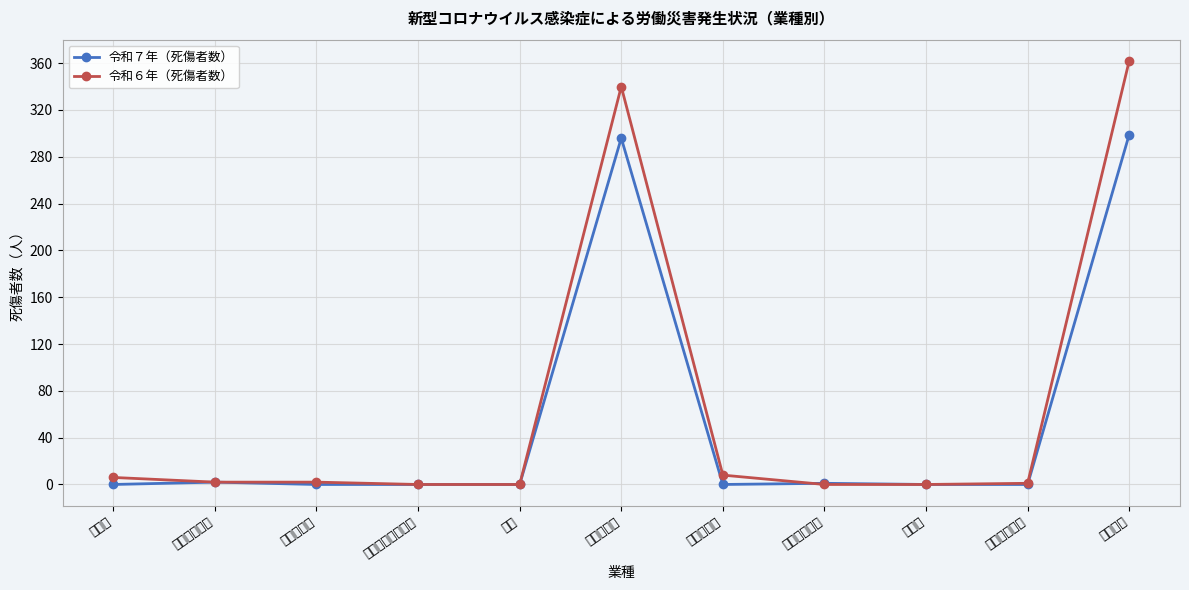

At which category does the chart reach its peak across all series?

全業種計